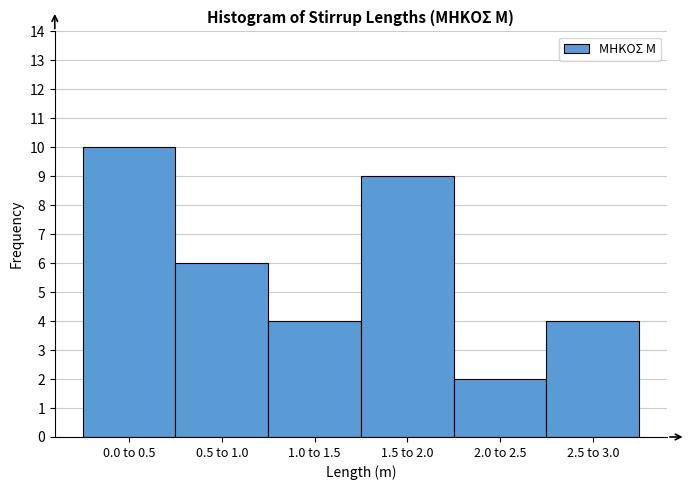

Reading right to left, extract all data points from this chart.

4	2	9	4	6	10